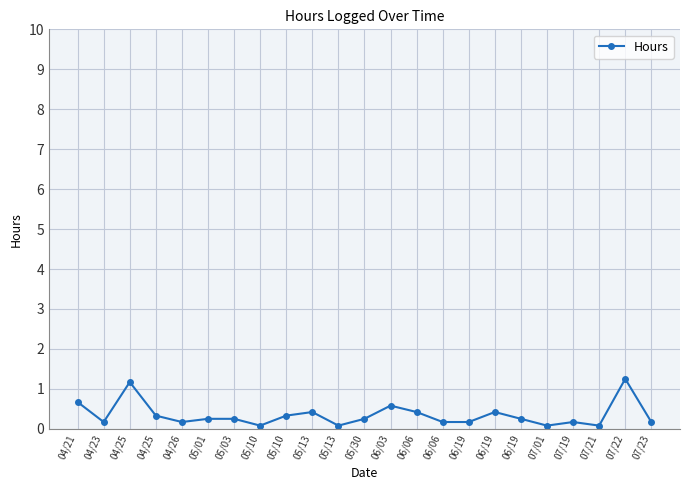

Count the number of categories in the chart.

23